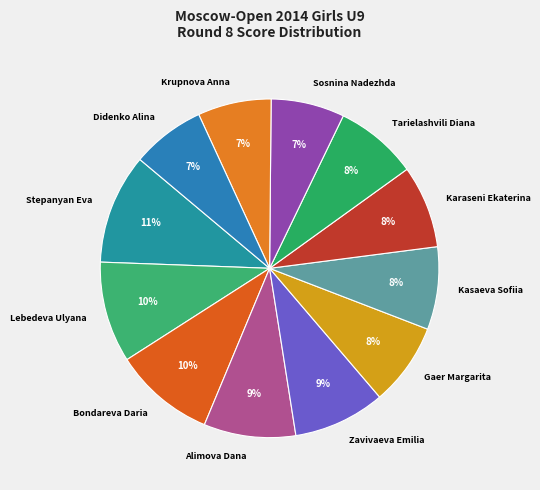

To the nearest percent, what is the average slice percentage?

8%